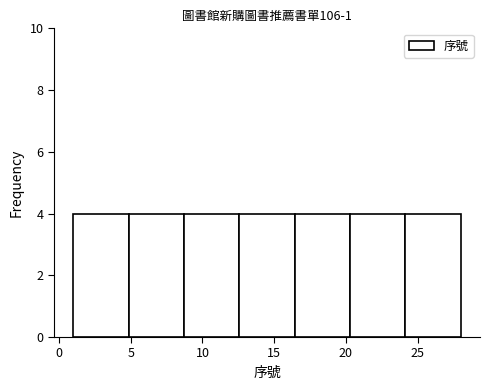

Reading left to right, transcribe this chart: for each bar, give the range it covers on the x-axis and its height. Neither the bar edges nor the heights are printed on the chart, so give them approximately, as read against the axes.

1.0 to 5.0: 4
5.0 to 8.5: 4
8.5 to 12.5: 4
12.5 to 16.5: 4
16.5 to 20.5: 4
20.5 to 24.0: 4
24.0 to 28.0: 4